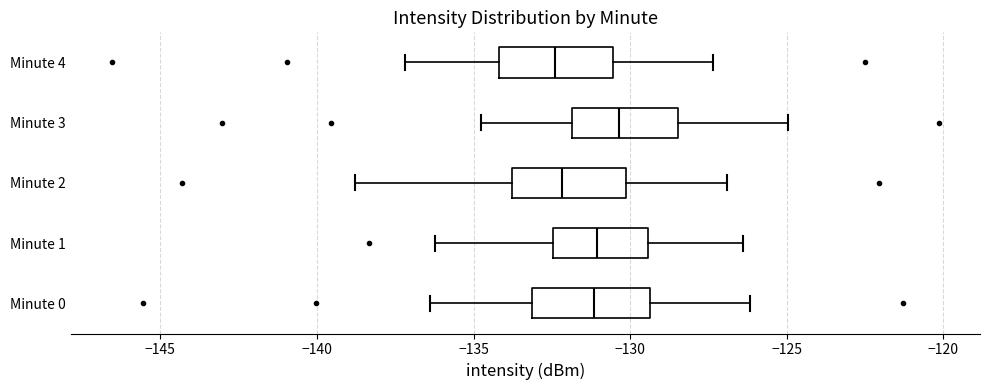

Where is the right edge of the box for Minute 0 on the x-axis? The values are not printed on the chart, so give them approximately, as read against the axis.

-129.5